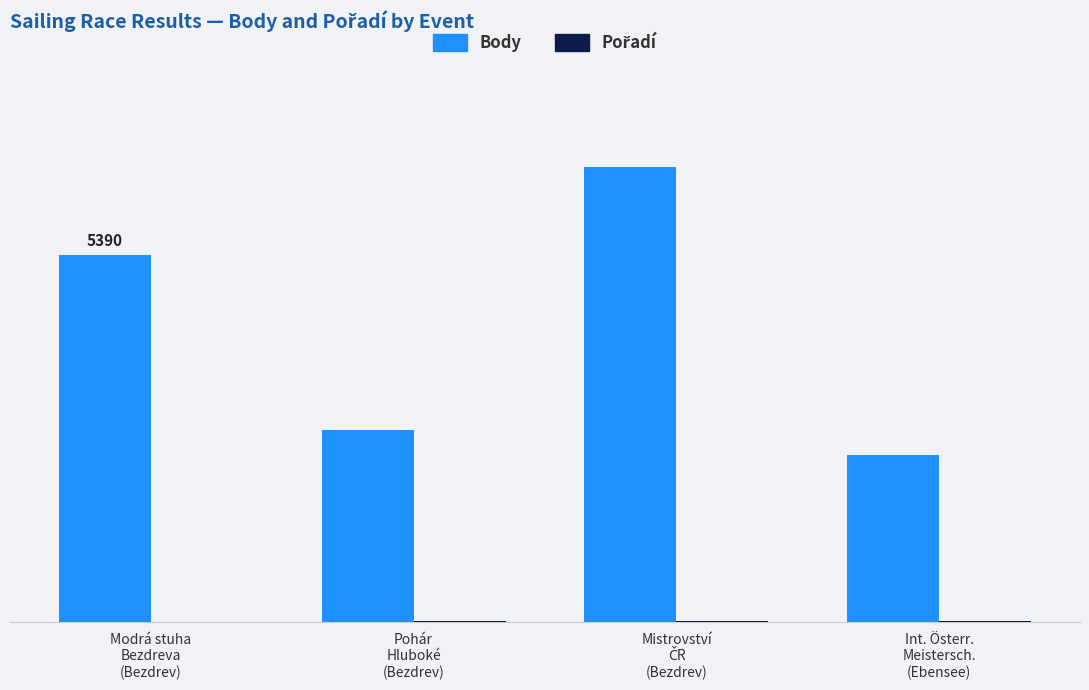

Does the chart contain stacked bars?

No